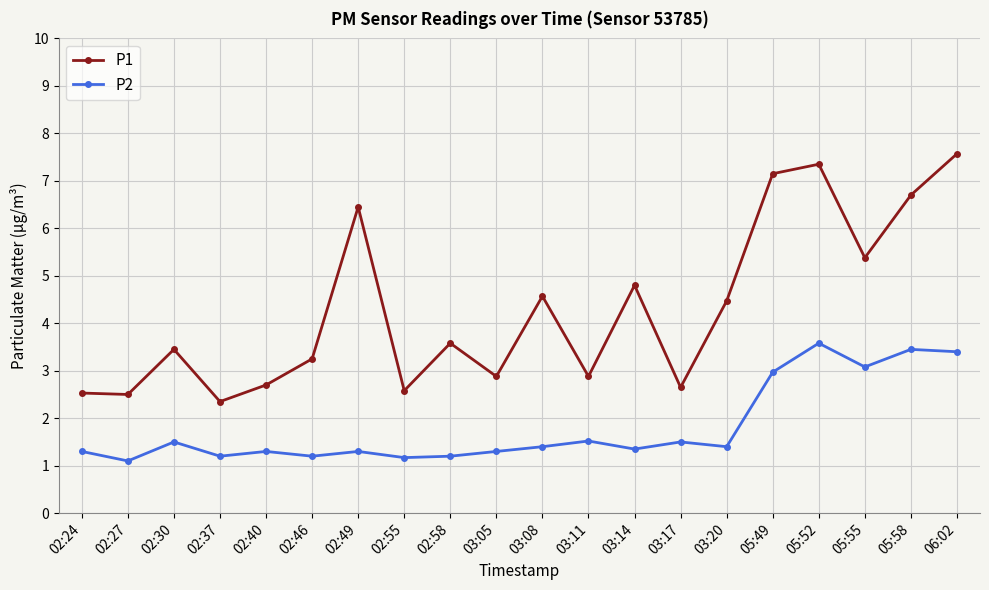

Where is the first local maximum for P1?

02:30